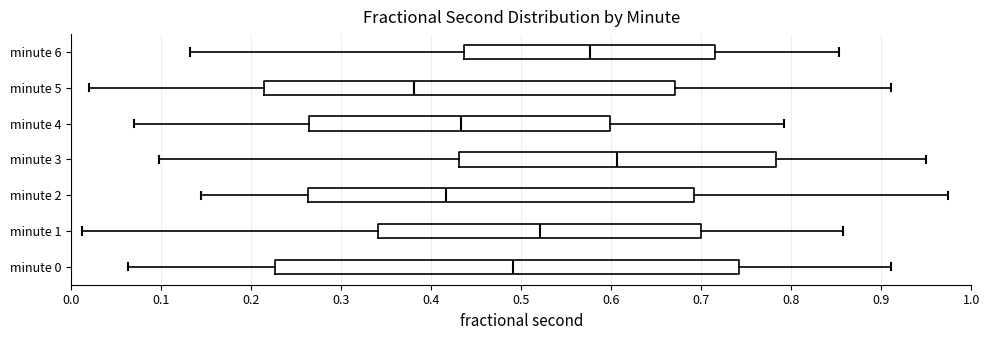

Where does the left whisker of the box for minute 5 end on the x-axis? The values are not printed on the chart, so give them approximately, as read against the axis.

0.02